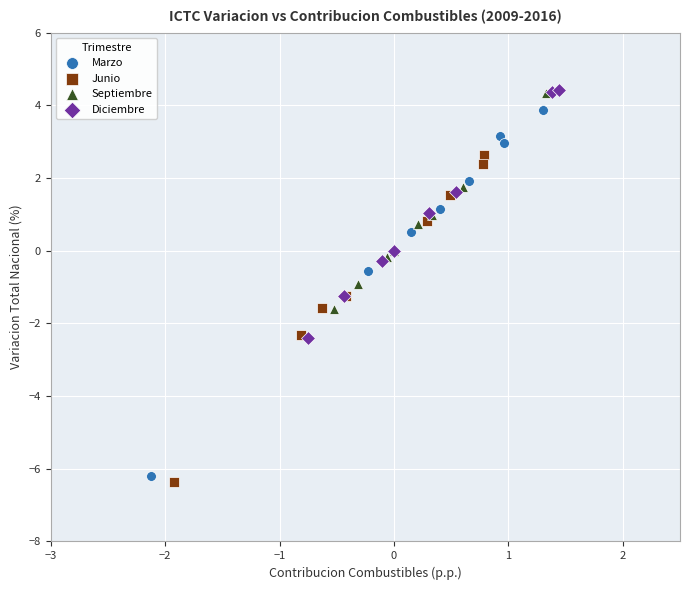

What are all the series names shown in the legend?

Marzo, Junio, Septiembre, Diciembre